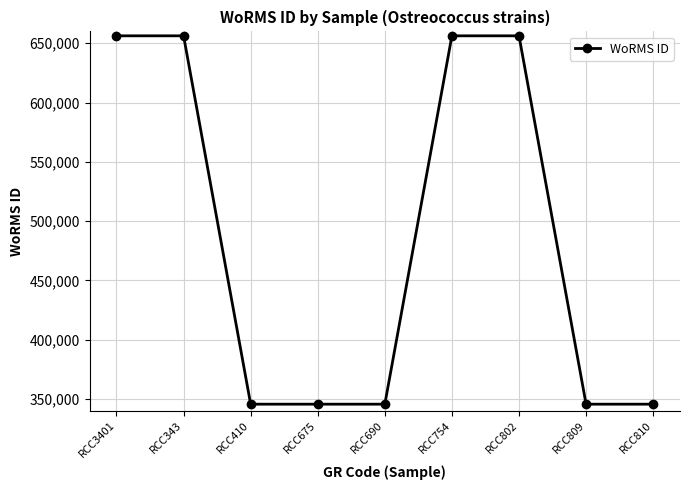

What is the minimum value shown in the chart?

345496